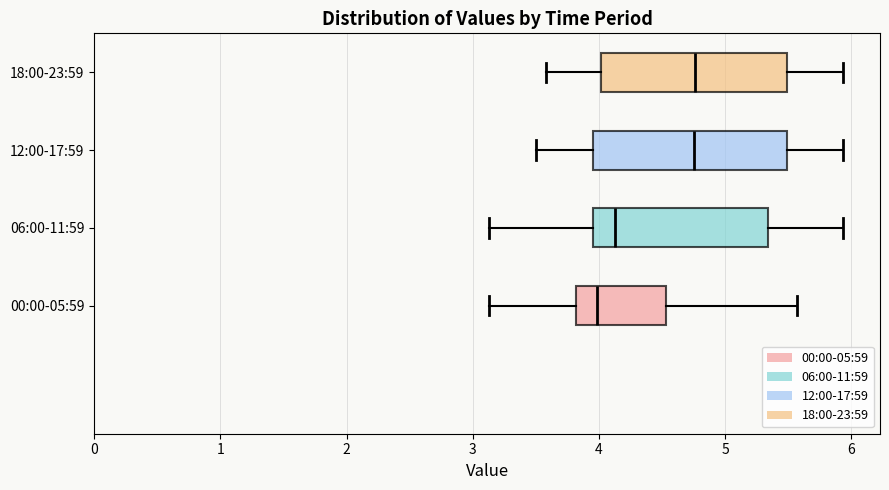

Reading bottom to top, transcribe this box plot: for each box, give where its median line is, the range the box spans, and where its two whiskers end, as read against the x-axis. The values are not printed on the chart, so give them approximately, as read against the axis.

00:00-05:59: median 4.0, box 3.8 to 4.5, whiskers 3.1 to 5.6
06:00-11:59: median 4.1, box 4.0 to 5.3, whiskers 3.1 to 5.9
12:00-17:59: median 4.8, box 4.0 to 5.5, whiskers 3.5 to 5.9
18:00-23:59: median 4.8, box 4.0 to 5.5, whiskers 3.6 to 5.9